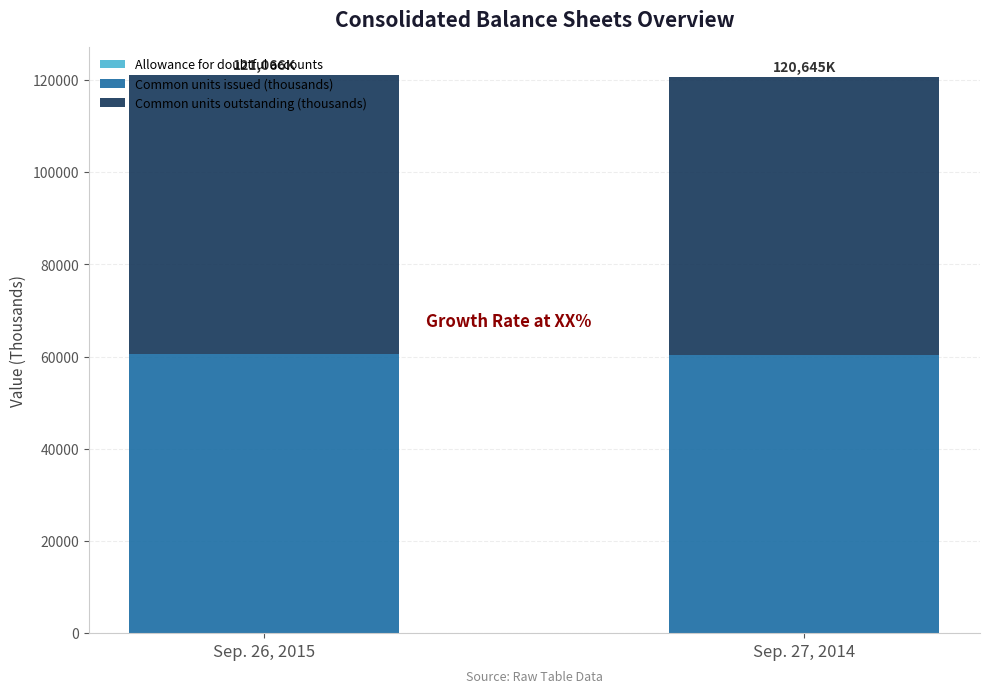

What is the label of the 2nd bar from the left?

Sep. 27, 2014